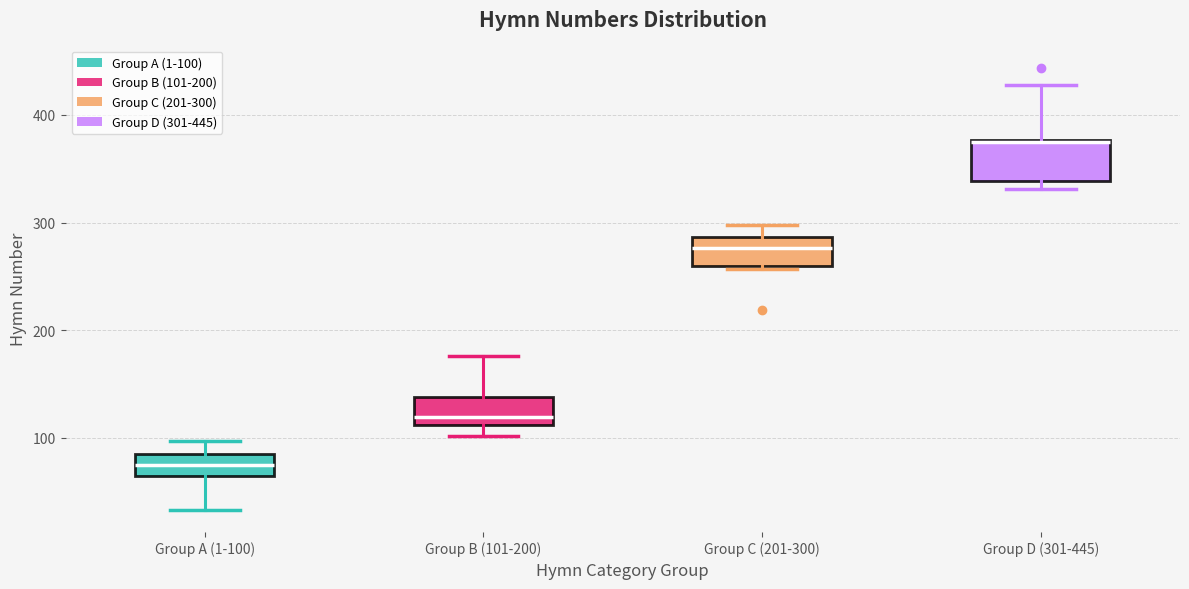

Which box has the highest median line?

Group D (301-445)